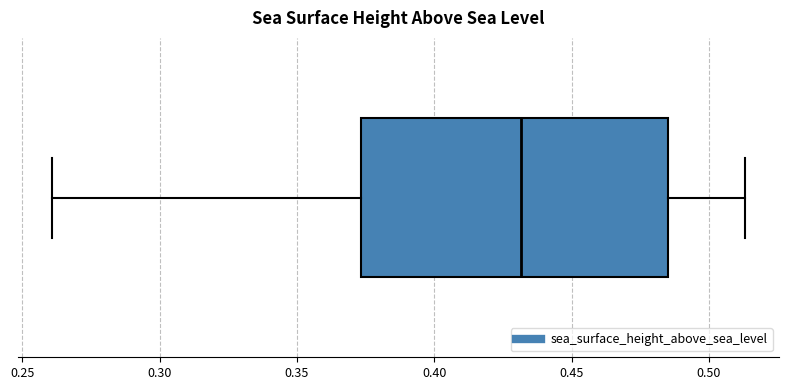

Transcribe this box plot: give where the median line is, the range the box spans, and where the two whiskers end, as read against the x-axis. The values are not printed on the chart, so give them approximately, as read against the axis.

median 0.430, box 0.375 to 0.485, whiskers 0.260 to 0.515